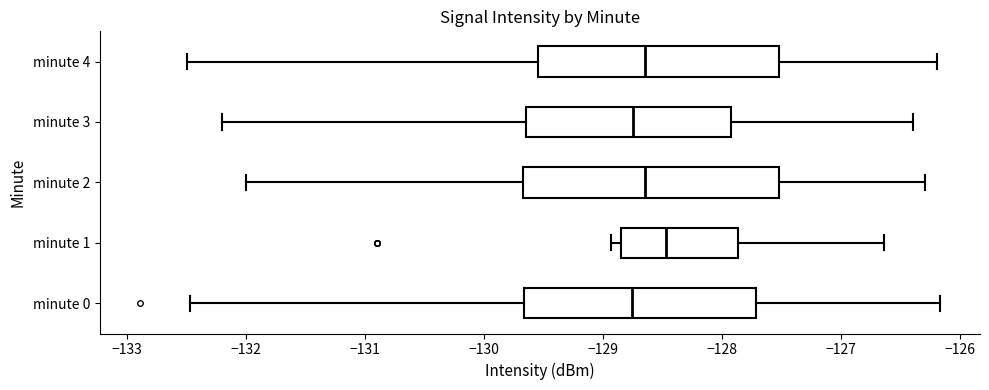

Where does the median line of the box for minute 3 sit on the x-axis? The values are not printed on the chart, so give them approximately, as read against the axis.

-128.7